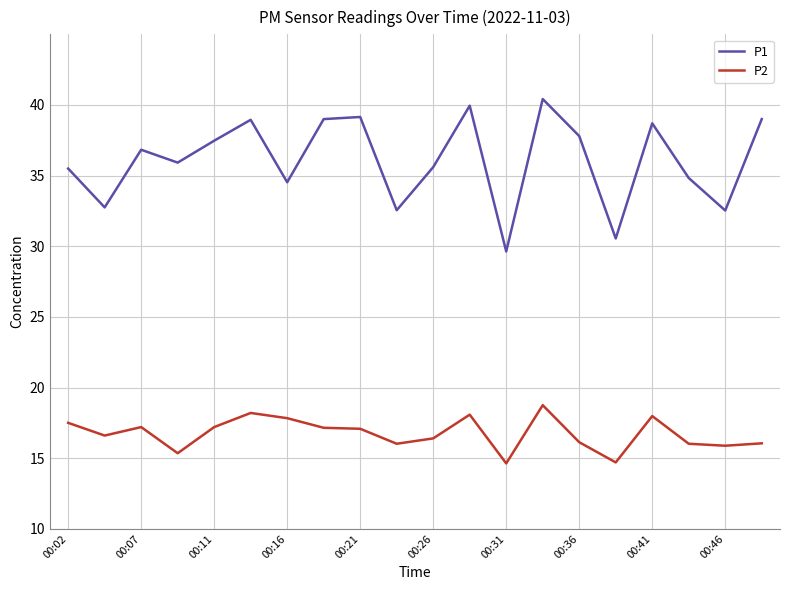

List the series in order of their overall mean, lowest first.

P2, P1